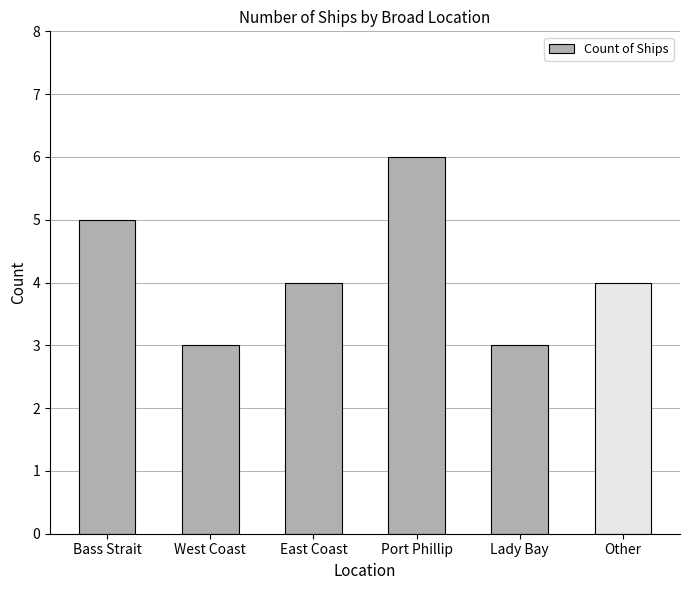

Reading left to right, extract all data points from this chart.

5	3	4	6	3	4